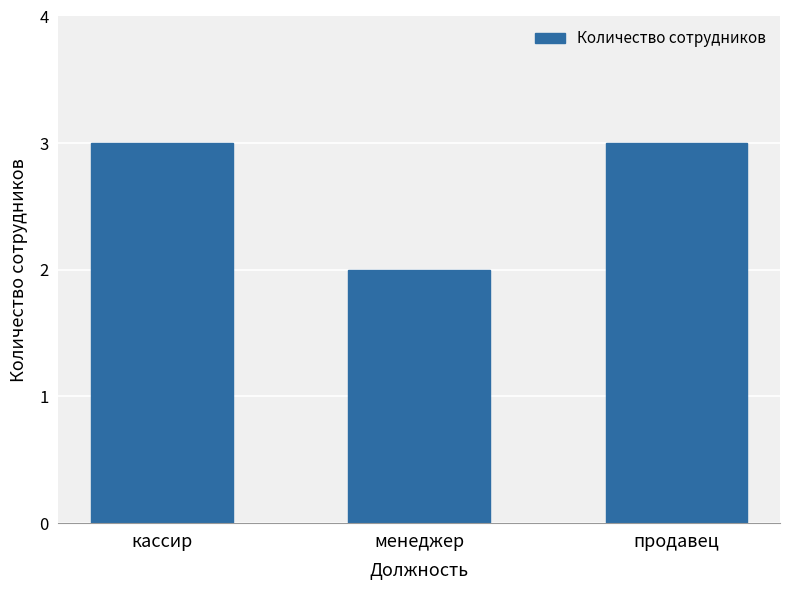

Which has a higher value, менеджер or кассир?

кассир